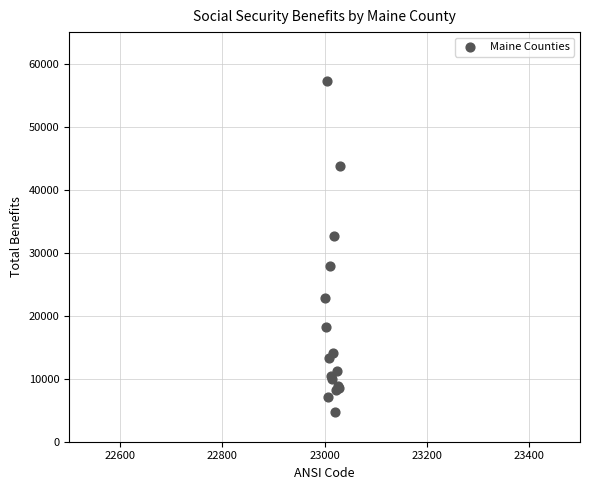

What Y value in the scatter plot is closest to 30986?

32607